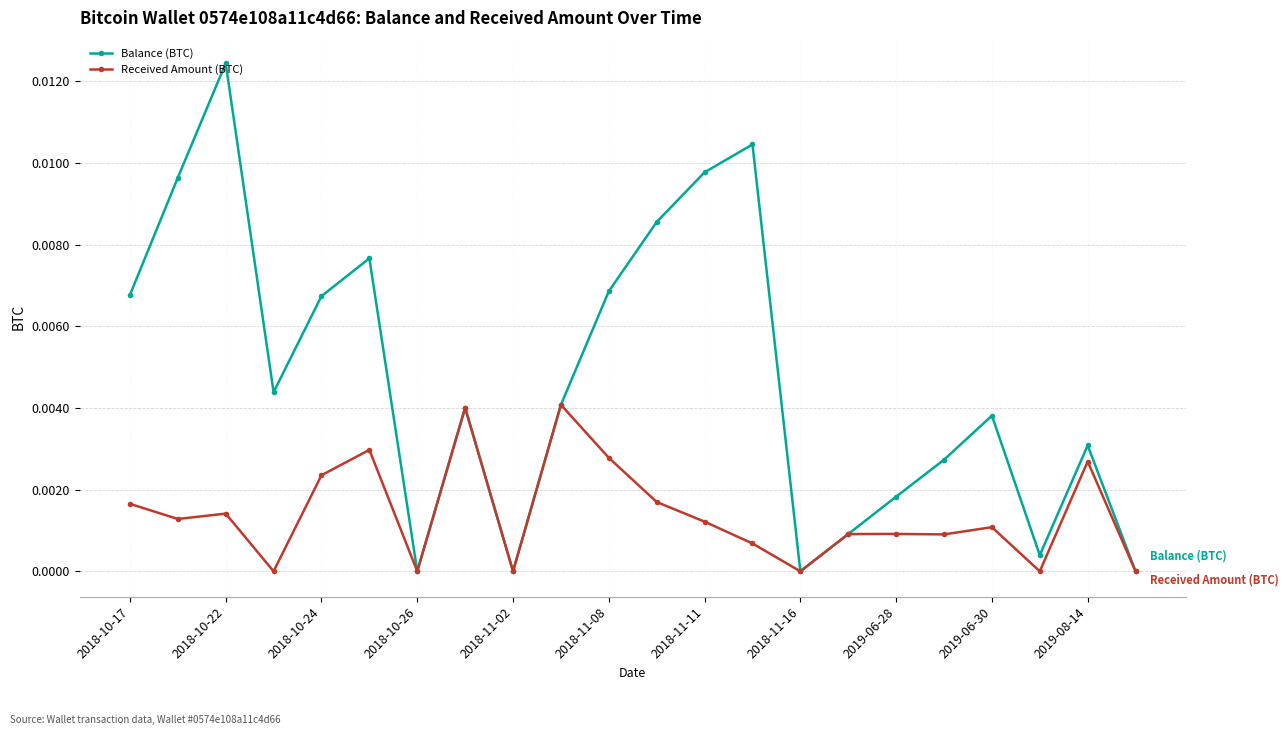

Which series has the largest total across all categories?

Balance (BTC)